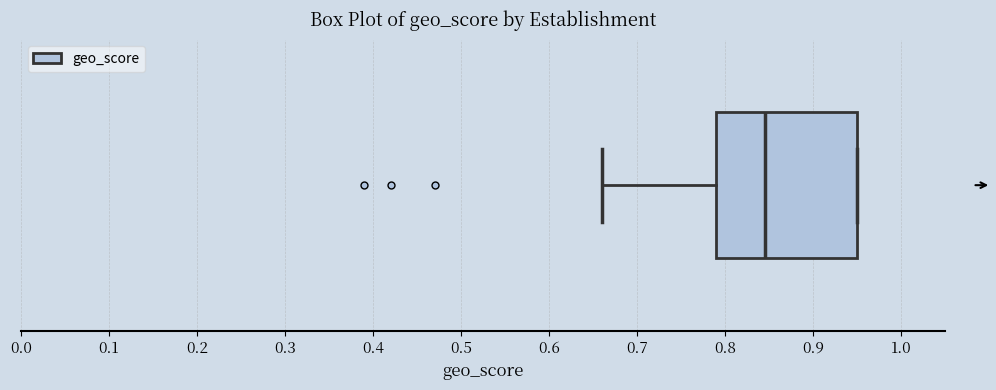

Transcribe this box plot: give where the median line is, the range the box spans, and where the two whiskers end, as read against the x-axis. The values are not printed on the chart, so give them approximately, as read against the axis.

median 0.85, box 0.79 to 0.95, whiskers 0.66 to 0.95